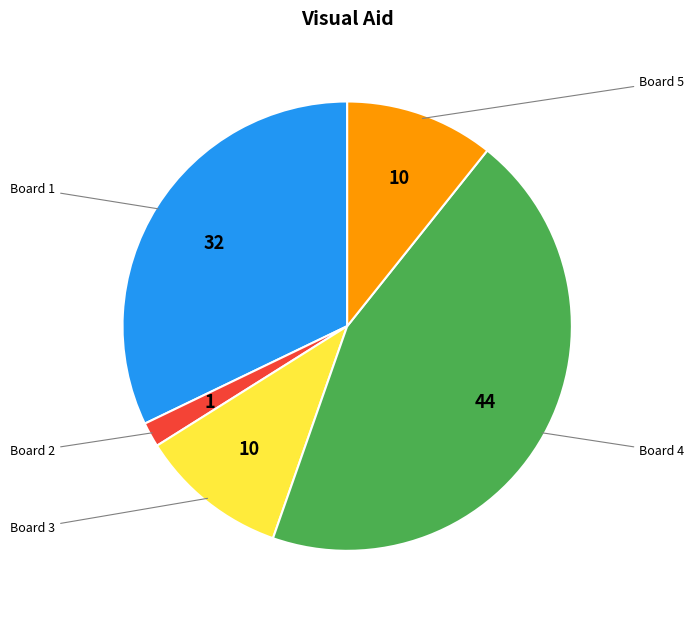

Does any single category account for the majority?

No